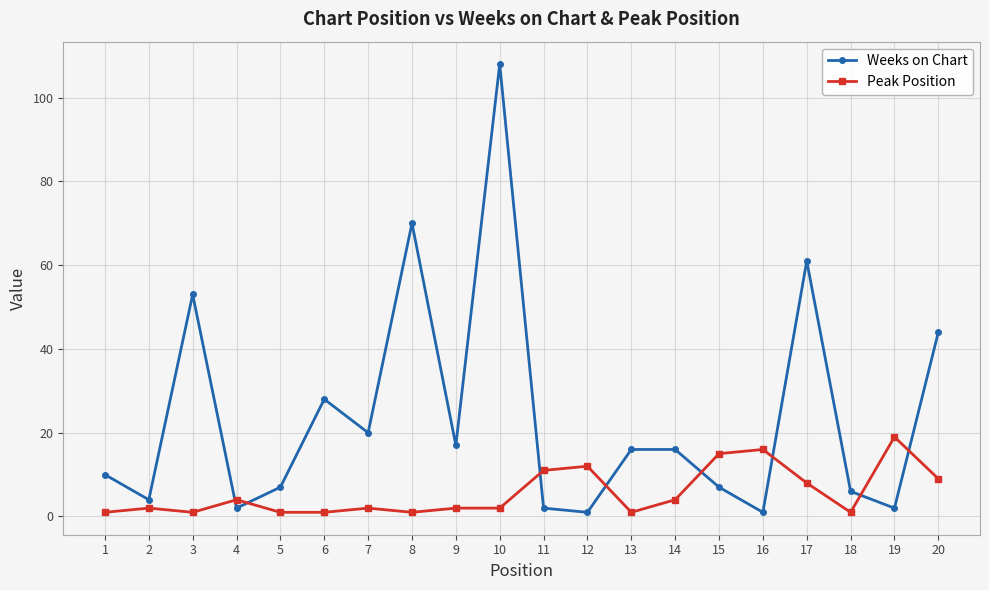

What is the value of the Weeks on Chart point at the 7th from the left?

20